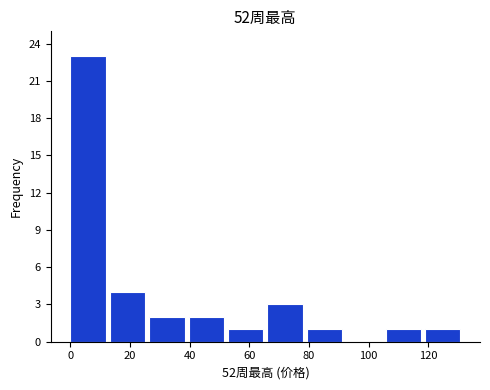

What is the height of the bar covering 40 to 52 on the x-axis? Neither the bar edges nor the heights are printed on the chart, so give them approximately, as read against the axes.

2